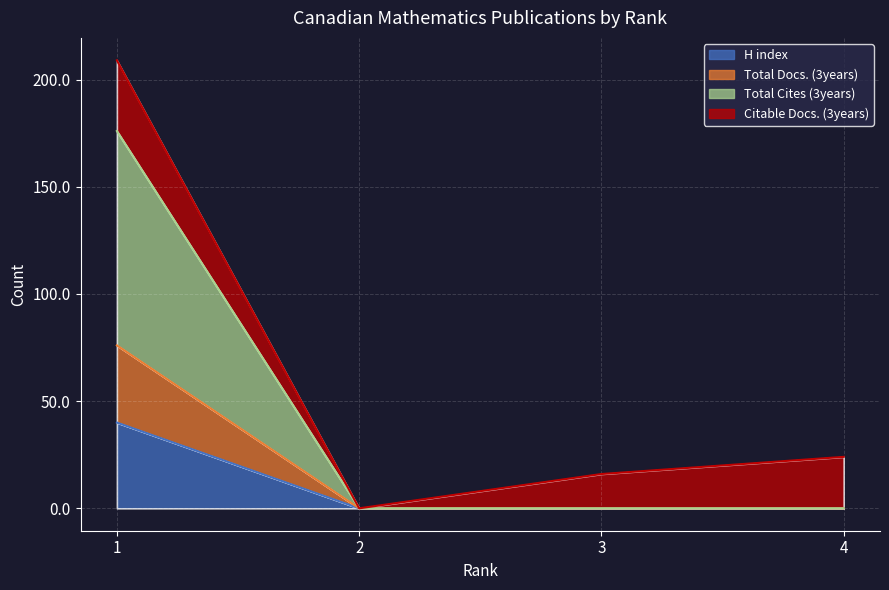

What is the maximum value for H index?

40